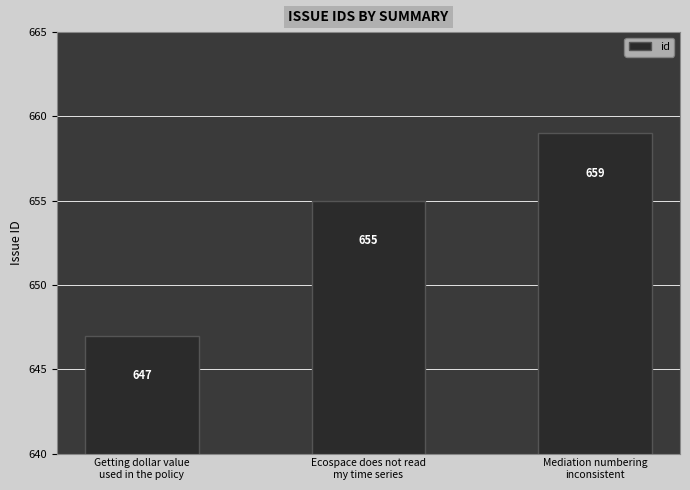

True or false: the data shows 655 at Ecospace does not read
my time series.

True